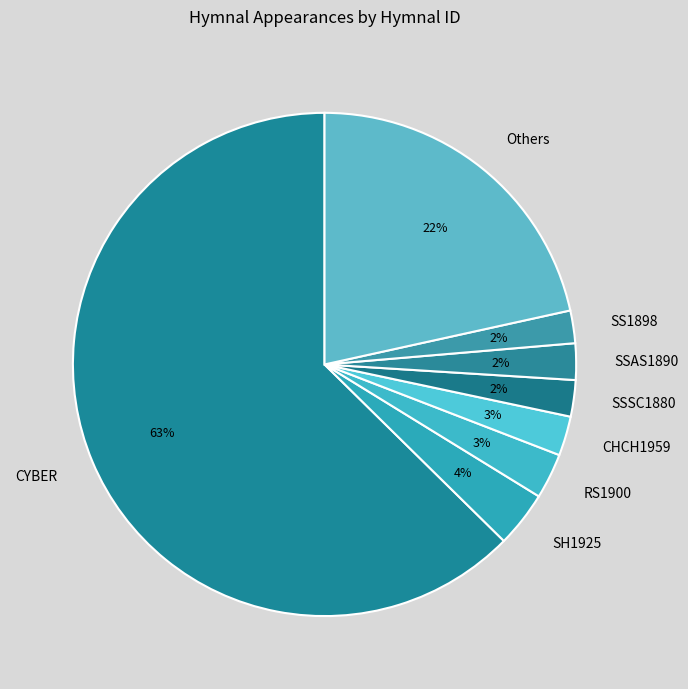

Combined, do CHCH1959 and SSAS1890 account for over 50%?

No